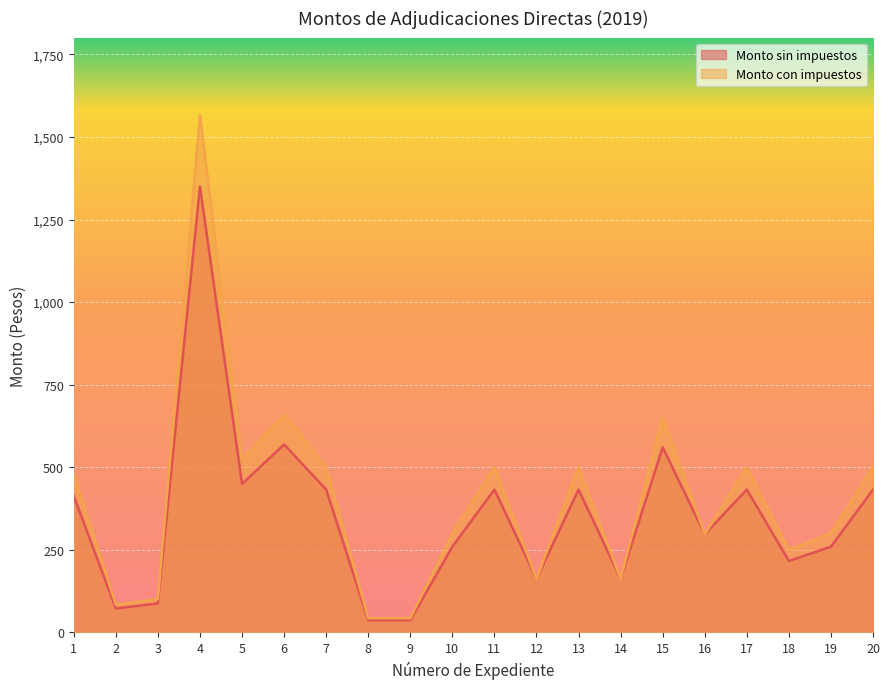

At which category does Monto sin impuestos reach its first local valley?

2